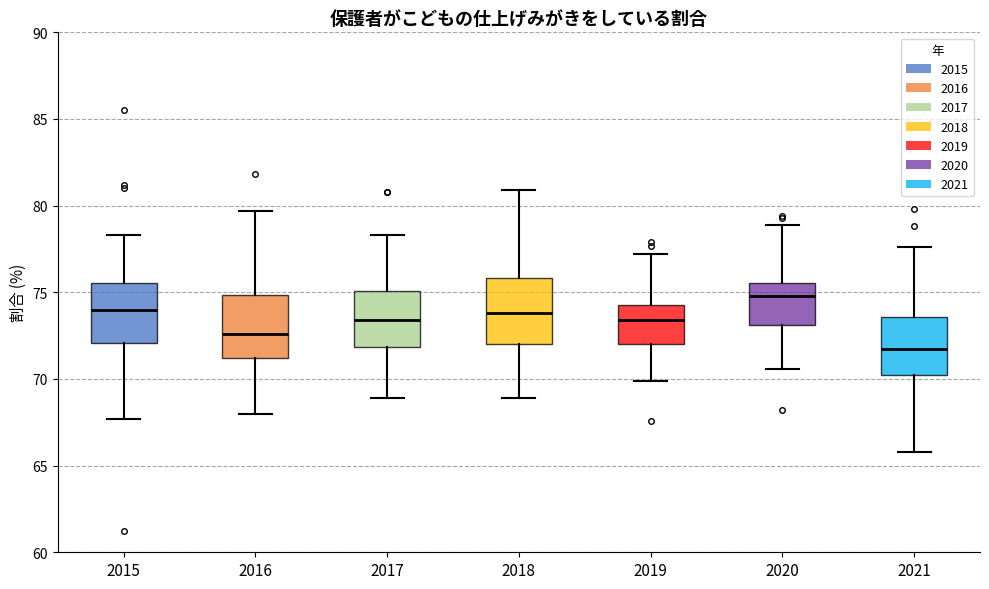

Reading left to right, read every box against the y-axis: the position of its median line, the range the box covers, and the ends of its whiskers. The values are not printed on the chart, so give them approximately, as read against the axis.

2015: median 74.0, box 72.0 to 75.5, whiskers 67.5 to 78.5
2016: median 72.5, box 71.0 to 75.0, whiskers 68.0 to 79.5
2017: median 73.5, box 72.0 to 75.0, whiskers 69.0 to 78.5
2018: median 74.0, box 72.0 to 76.0, whiskers 69.0 to 81.0
2019: median 73.5, box 72.0 to 74.5, whiskers 70.0 to 77.0
2020: median 75.0, box 73.0 to 75.5, whiskers 70.5 to 79.0
2021: median 71.5, box 70.0 to 73.5, whiskers 66.0 to 77.5